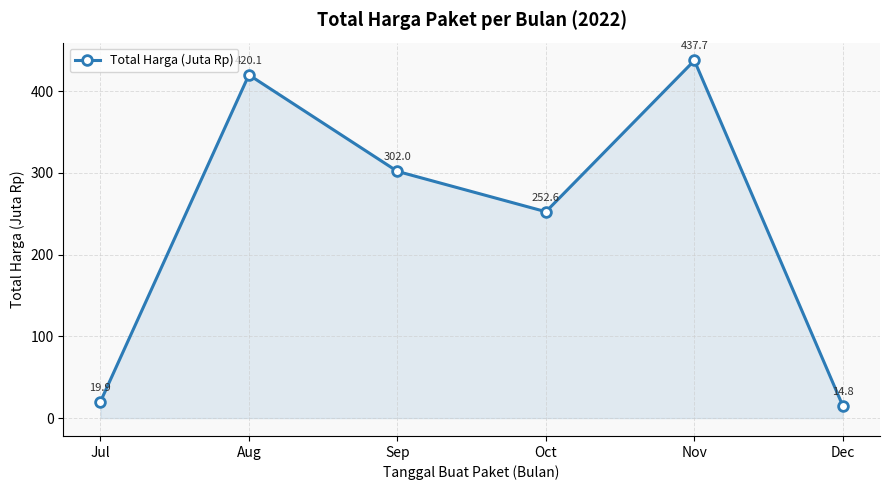

What value does the data have at Oct?

252.6